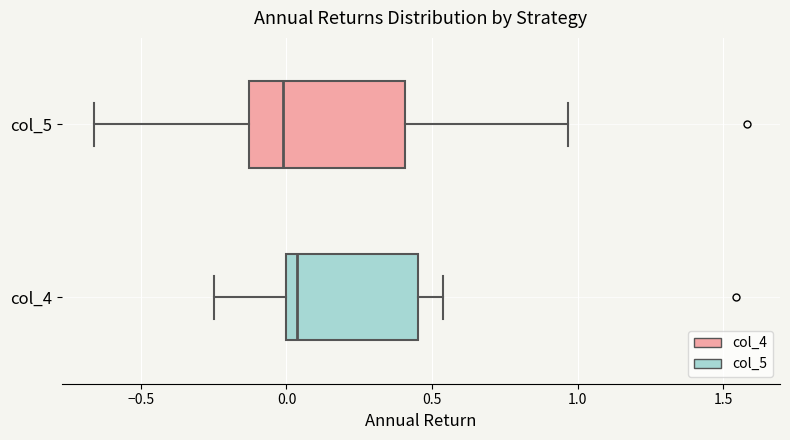

Reading bottom to top, transcribe this box plot: for each box, give where its median line is, the range the box spans, and where its two whiskers end, as read against the x-axis. The values are not printed on the chart, so give them approximately, as read against the axis.

col_4: median 0.05, box 0.00 to 0.45, whiskers -0.25 to 0.55
col_5: median 0.00, box -0.15 to 0.40, whiskers -0.65 to 0.95